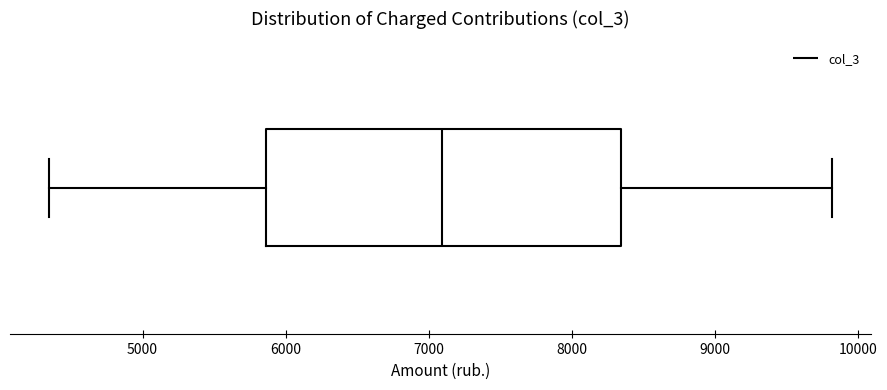

Transcribe this box plot: give where the median line is, the range the box spans, and where the two whiskers end, as read against the x-axis. The values are not printed on the chart, so give them approximately, as read against the axis.

median 7100, box 5900 to 8300, whiskers 4300 to 9800